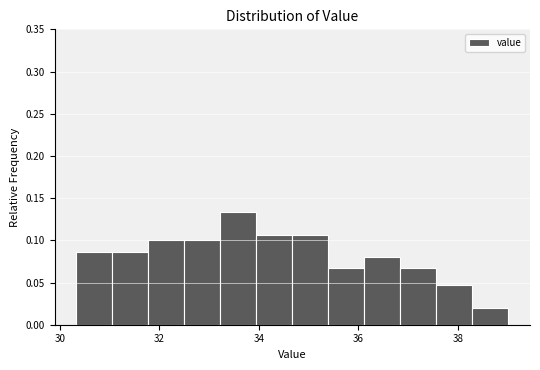

Around what value on the x-axis is the tallest bar? Give the approximate position of its centre, as read against the axis.

33.6